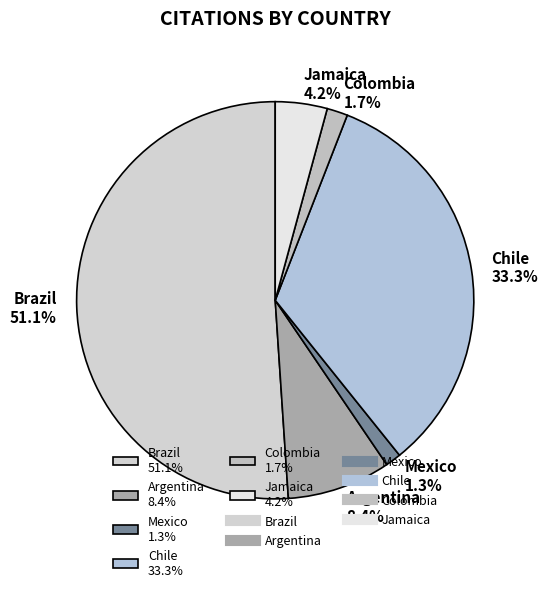

To the nearest percent, what portion does Chile represent?

33%